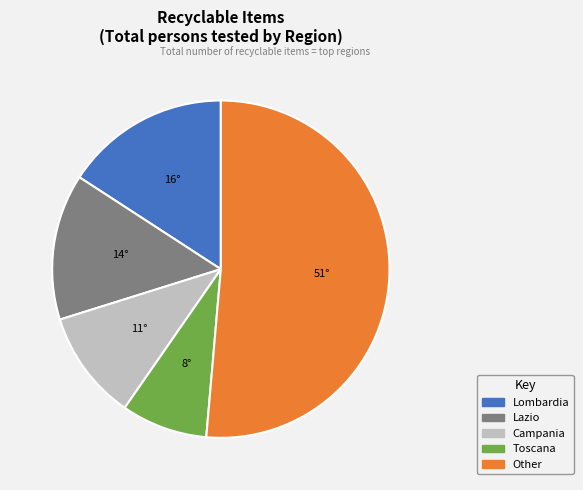

Is there a majority slice in this chart?

Yes